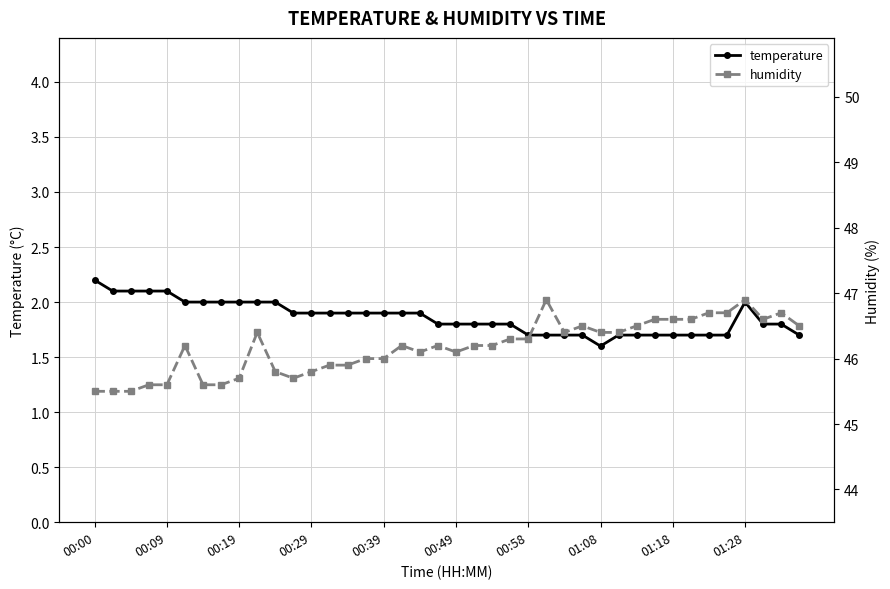

Where is temperature nearest to the value 1?

01:08